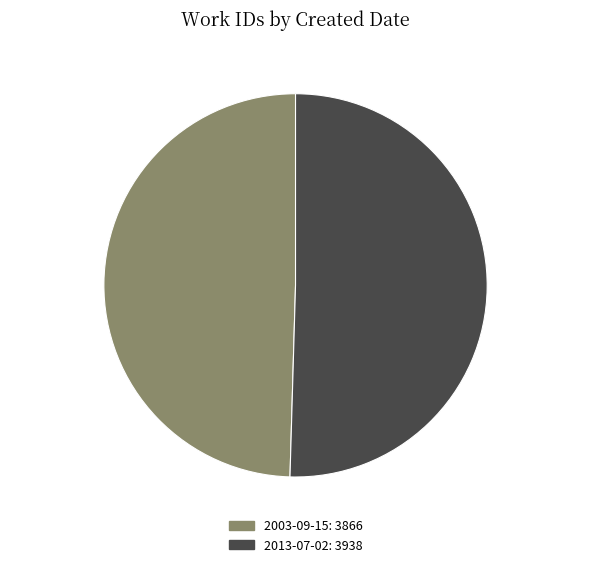

Is it true that 2003-09-15 is 50% of the pie?

True